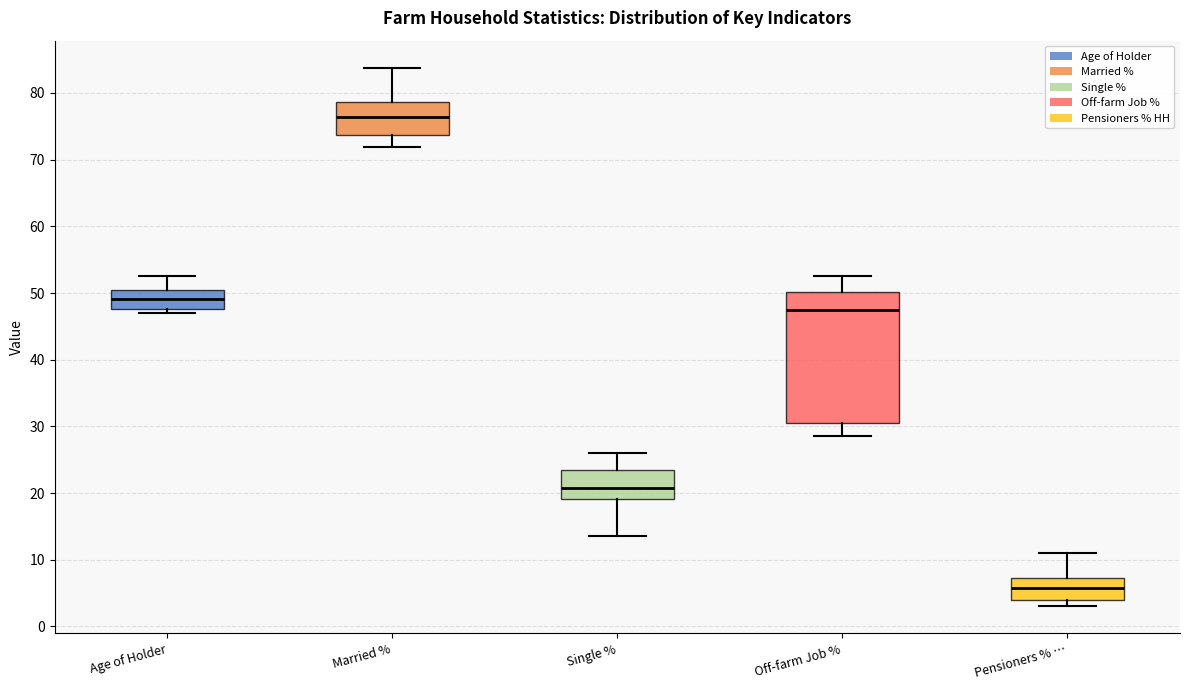

Which box is the tallest, from its lower edge to its upper edge?

Off-farm Job %